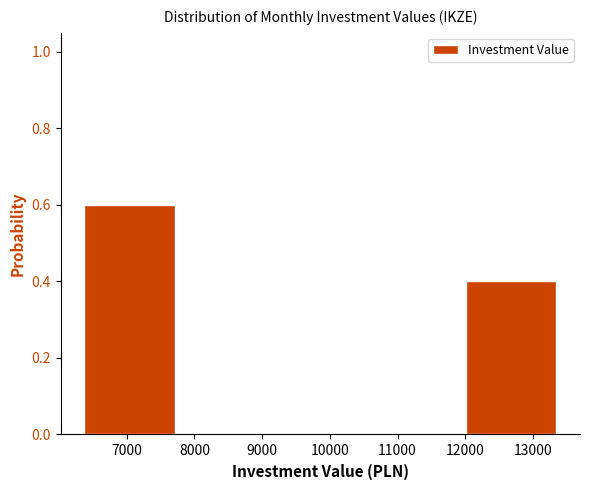

Which range on the x-axis has the tallest bar?

6300 to 7700